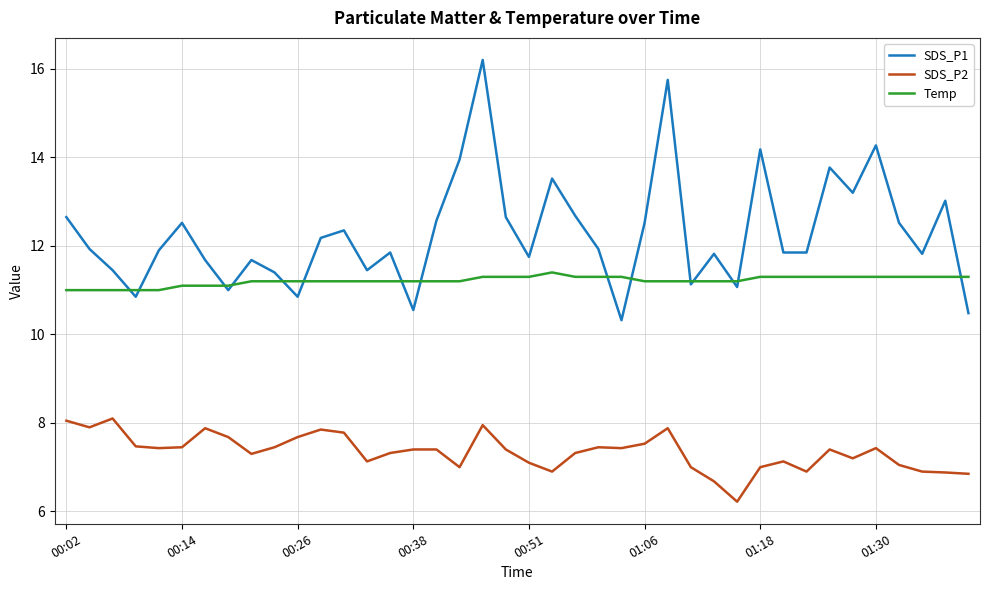

Which series ends up on top after the final intersection of SDS_P1 and Temp?

Temp